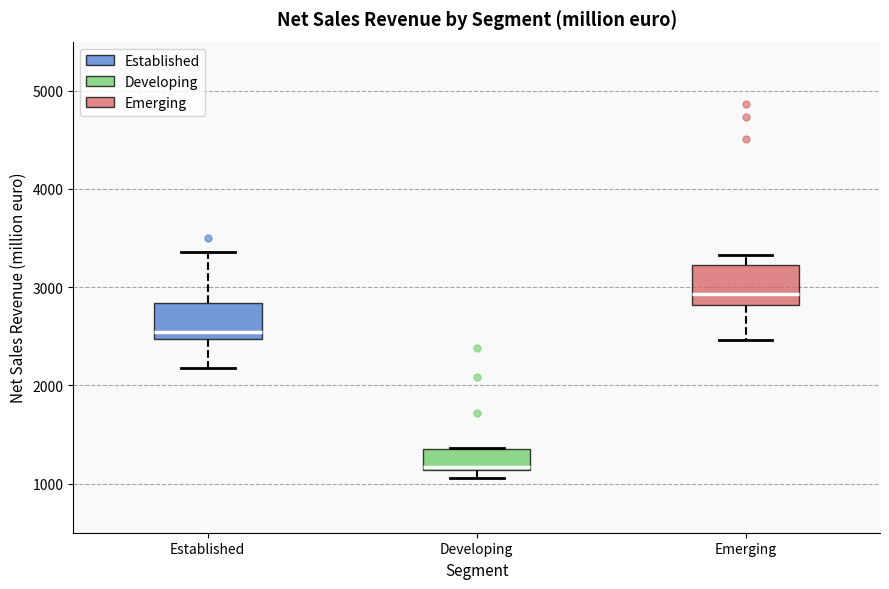

Where does the upper whisker of the box for Established end on the y-axis? The values are not printed on the chart, so give them approximately, as read against the axis.

3400